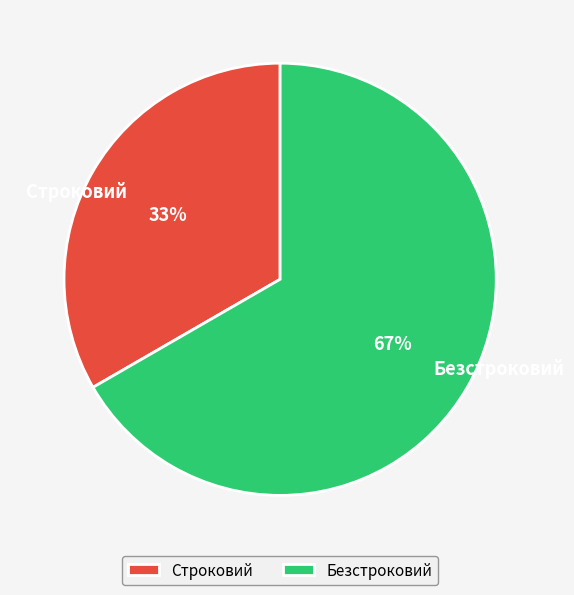

What is the ratio of the value at Безстроковий to the value at Строковий?

2.0